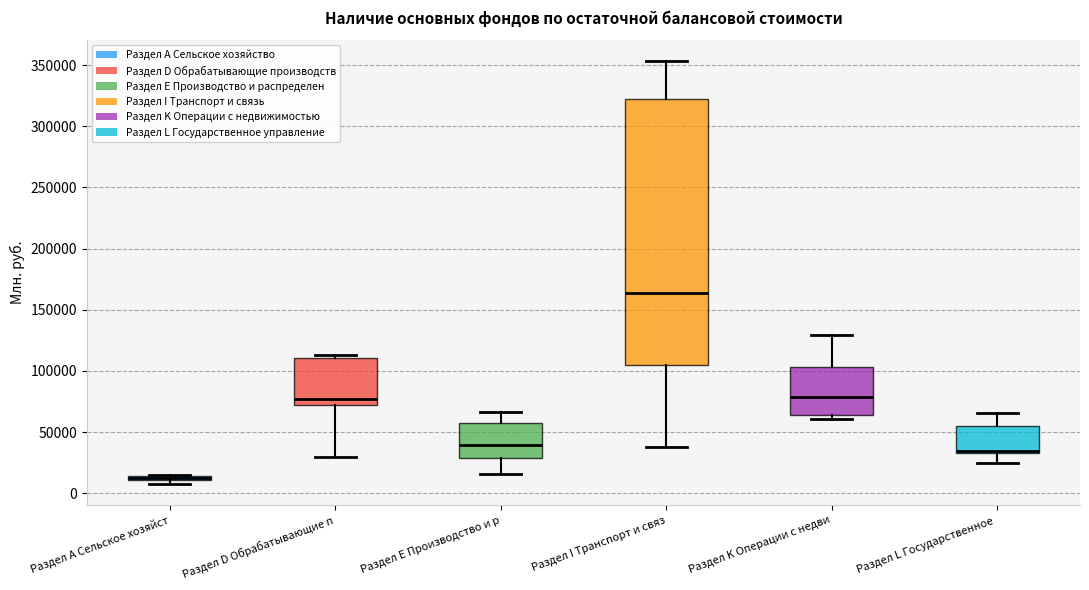

Which box is the tallest, from its lower edge to its upper edge?

Раздел I Транспорт и связ